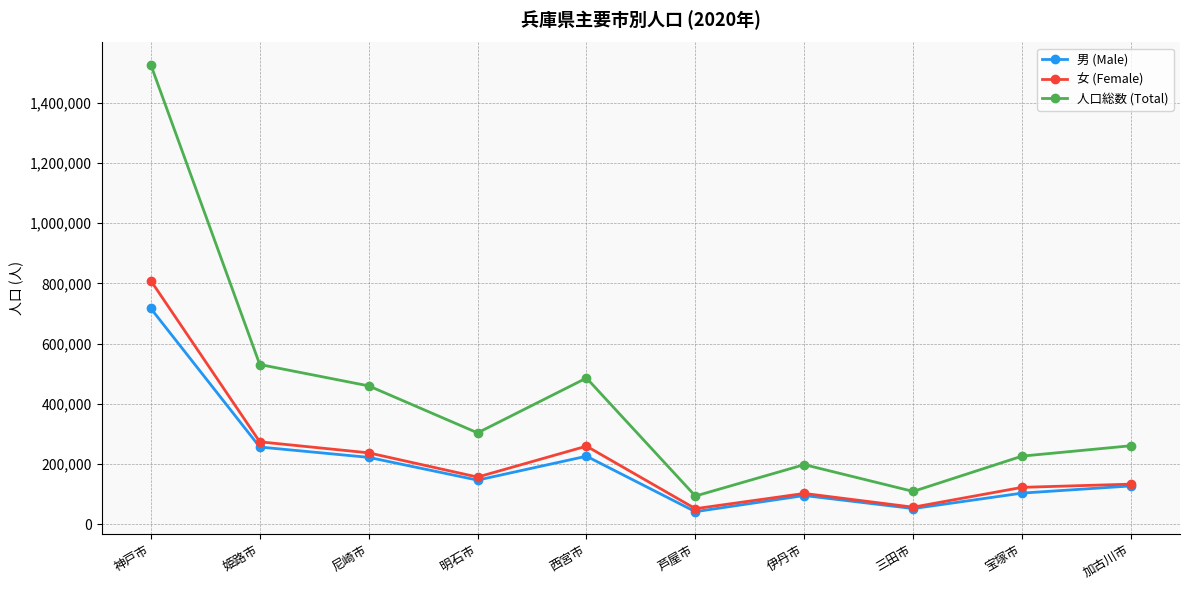

What is the difference between the 人口総数 (Total) values at 三田市 and 加古川市?

151640